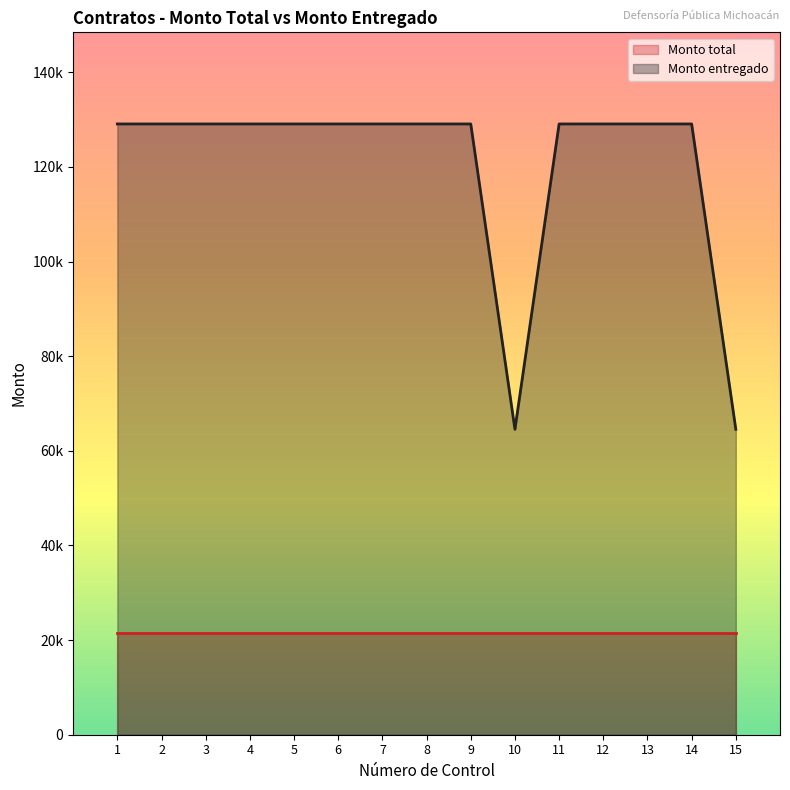

Approximately how many times larger is the value at 4 compared to 1?

1.0